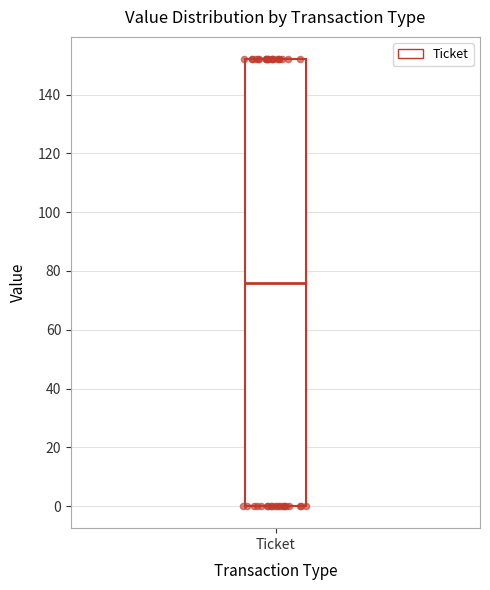

Transcribe this box plot: give where the median line is, the range the box spans, and where the two whiskers end, as read against the y-axis. The values are not printed on the chart, so give them approximately, as read against the axis.

median 76, box 0 to 152, whiskers 0 to 152